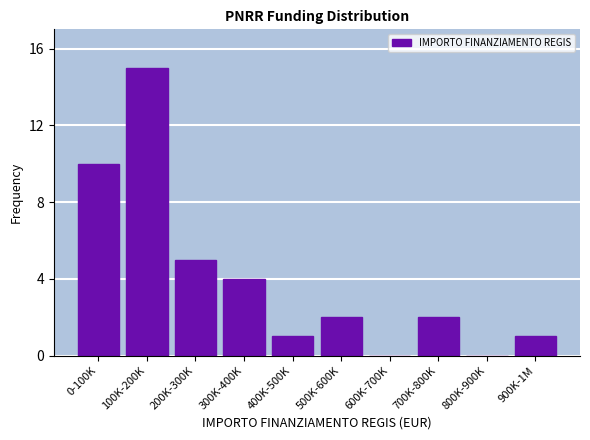

Reading left to right, list all the values displayed in this chart.

0-100K=10	100K-200K=15	200K-300K=5	300K-400K=4	400K-500K=1	500K-600K=2	600K-700K=0	700K-800K=2	800K-900K=0	900K-1M=1